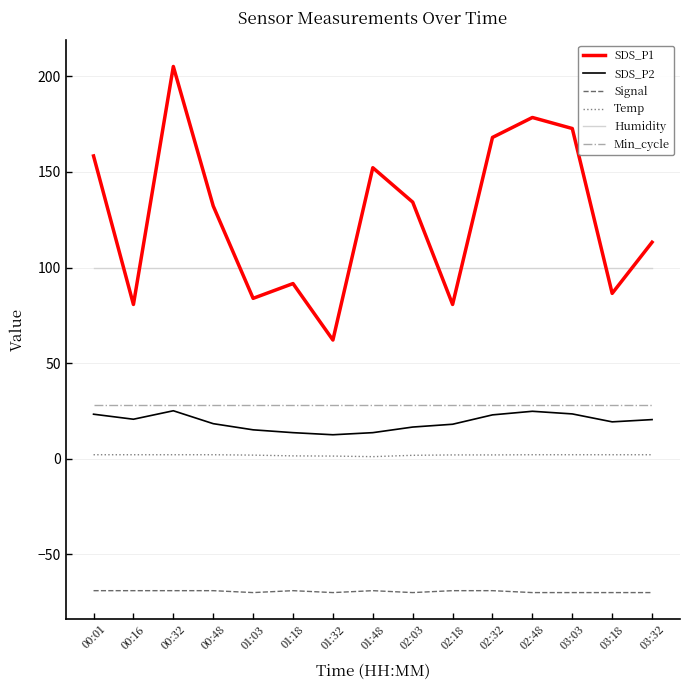

True or false: Signal has a value of -70.0 at 01:32.

True